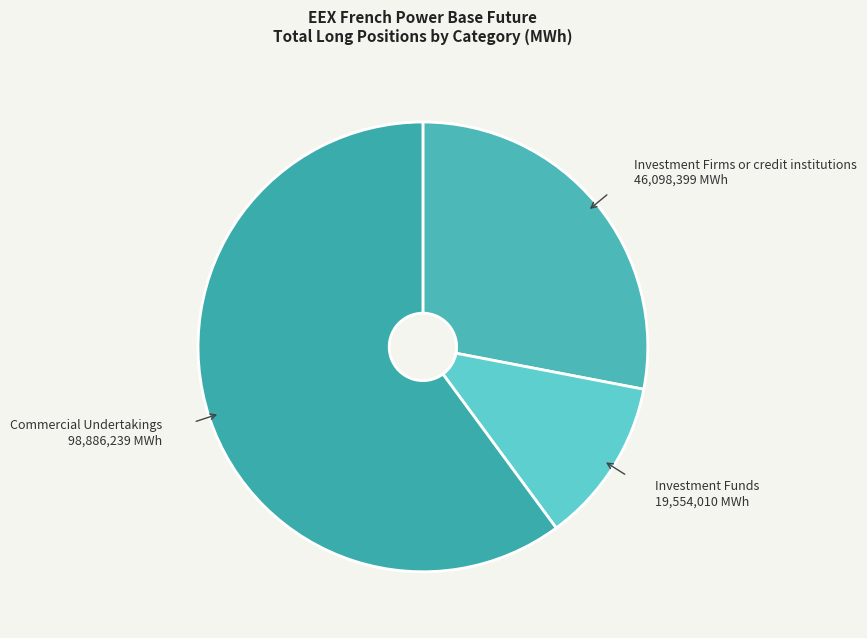

How many segments does this pie chart have?

3